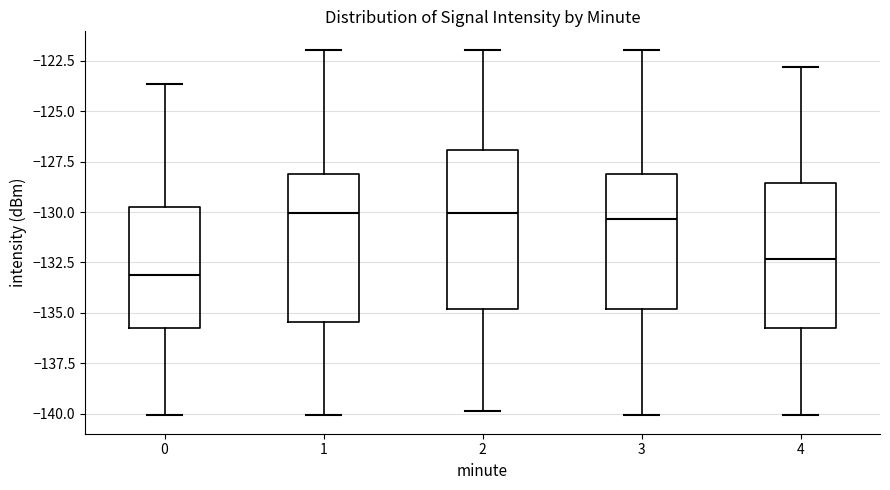

Where is the lower edge of the box at x = 2 on the y-axis? The values are not printed on the chart, so give them approximately, as read against the axis.

-135.0